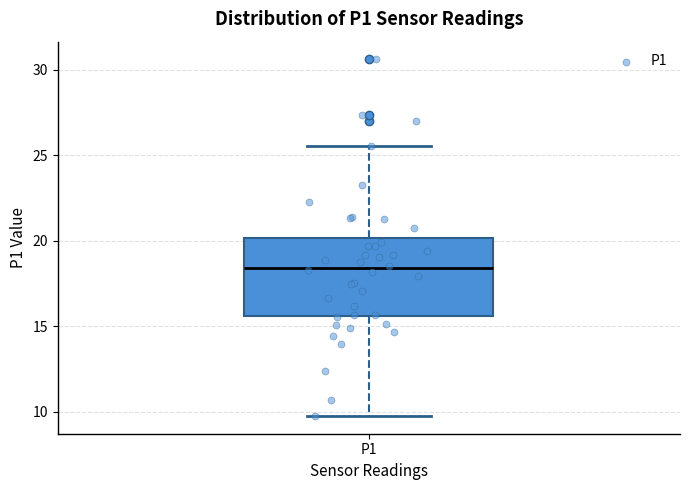

Transcribe this box plot: give where the median line is, the range the box spans, and where the two whiskers end, as read against the y-axis. The values are not printed on the chart, so give them approximately, as read against the axis.

median 18.5, box 15.5 to 20.0, whiskers 10.0 to 25.5